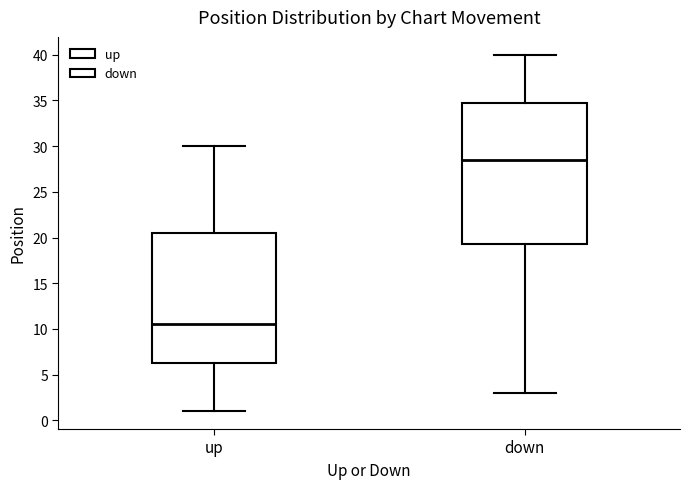

Comparing the boxes themselves (not the whiskers), which one is the tallest?

down